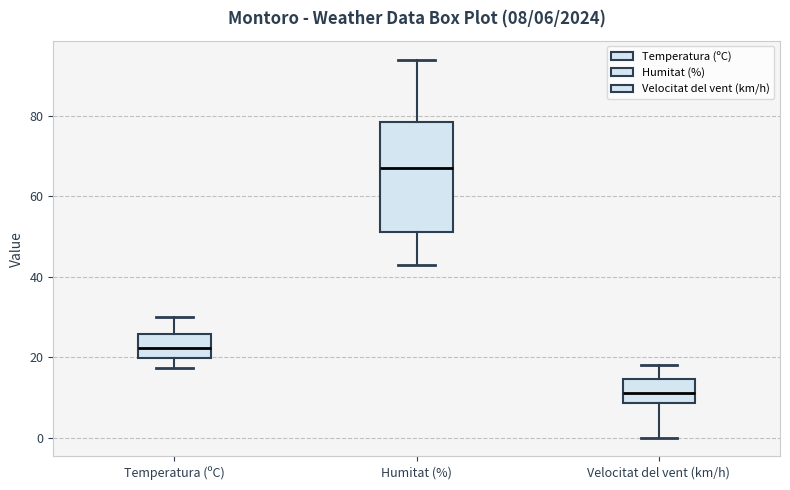

Which box's median line is the highest?

Humitat (%)